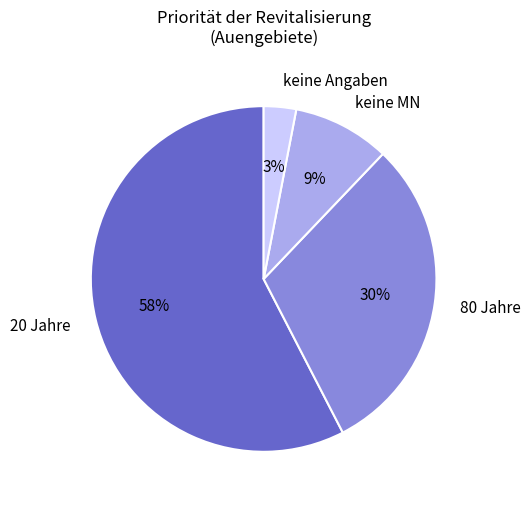

How many slices are in this pie chart?

4